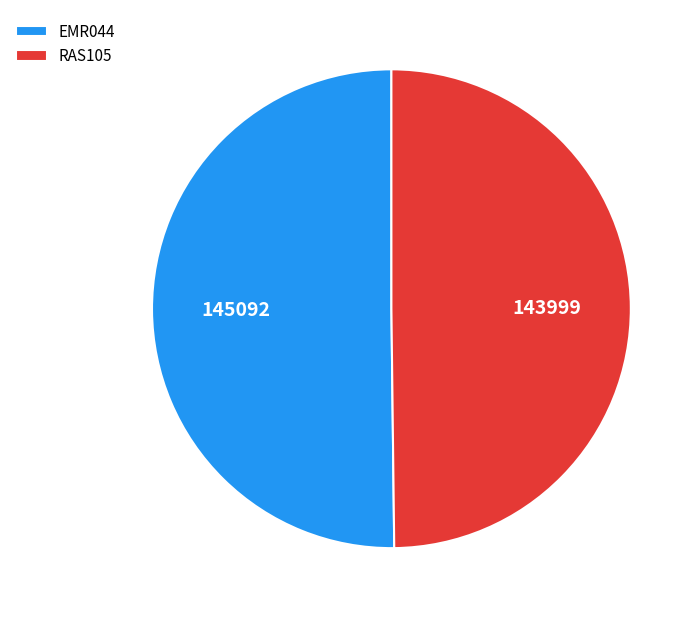

The EMR044 slice represents 56% of the pie. True or false?

False